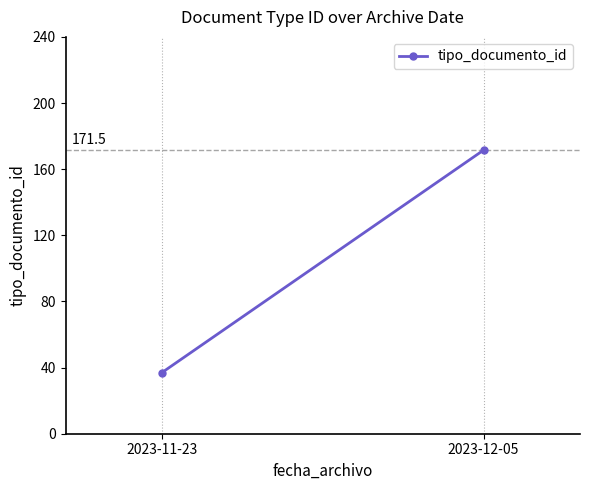

True or false: the data shows 171.5 at 2023-12-05.

True